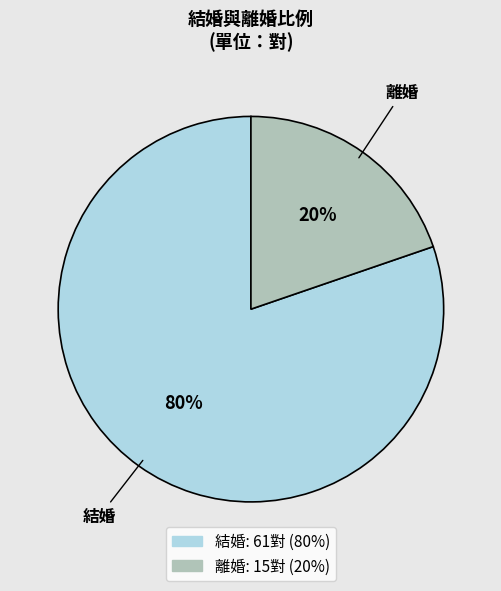

To the nearest percent, what percentage of the pie is 離婚?

20%